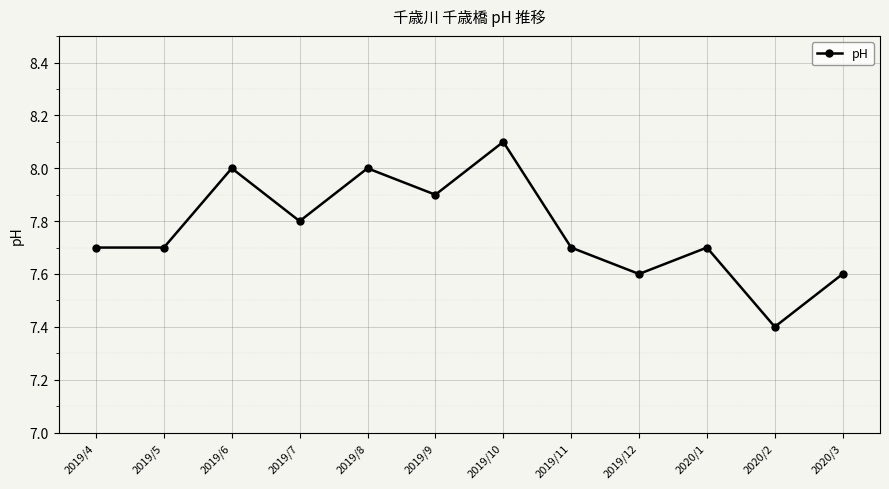

At which category does the chart reach its peak across all series?

2019/10